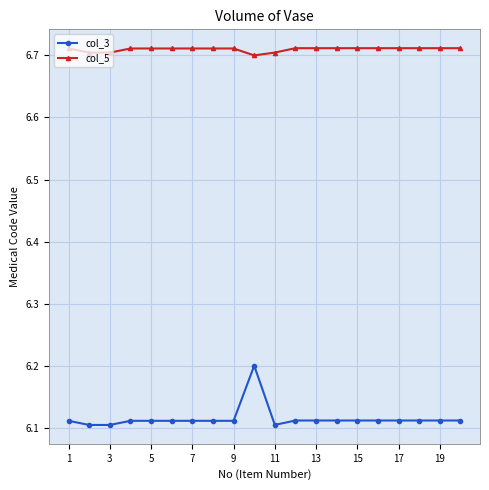

How many lines are shown in the chart?

2